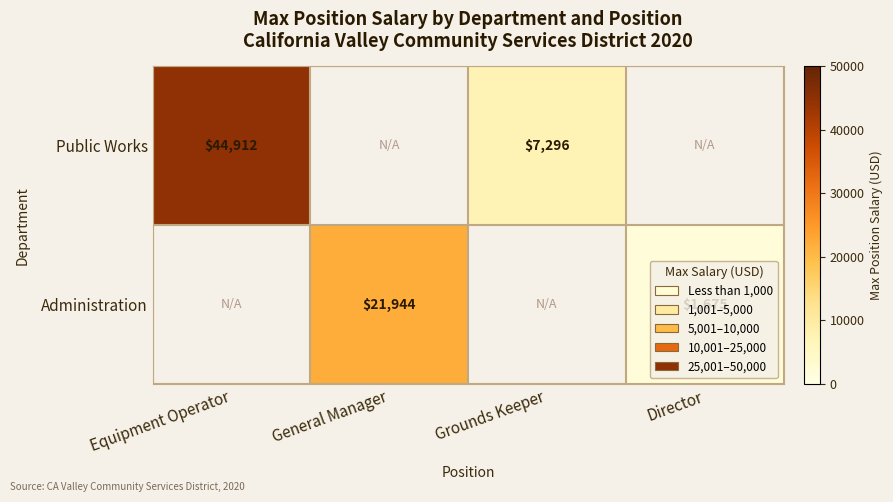

The value of Public Works at Equipment Operator is 72486. True or false?

False